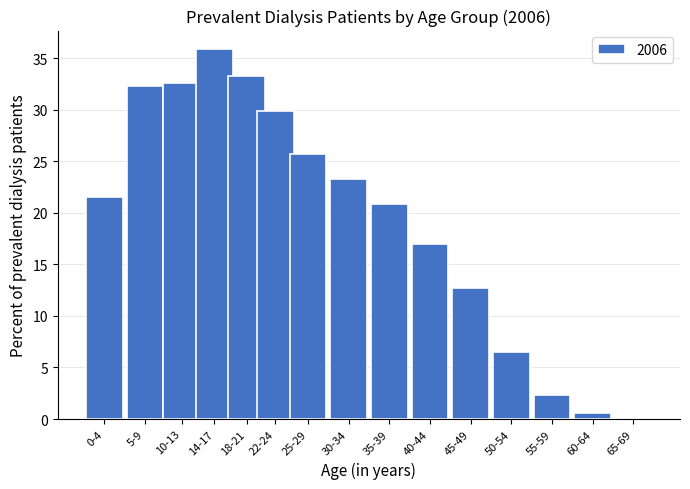

Reading left to right, transcribe all the data shown in this chart.

0-4=21.5	5-9=32.3	10-13=32.6	14-17=35.9	18-21=33.3	22-24=29.9	25-29=25.7	30-34=23.3	35-39=20.9	40-44=17.0	45-49=12.7	50-54=6.5	55-59=2.3	60-64=0.6	65-69=0.1